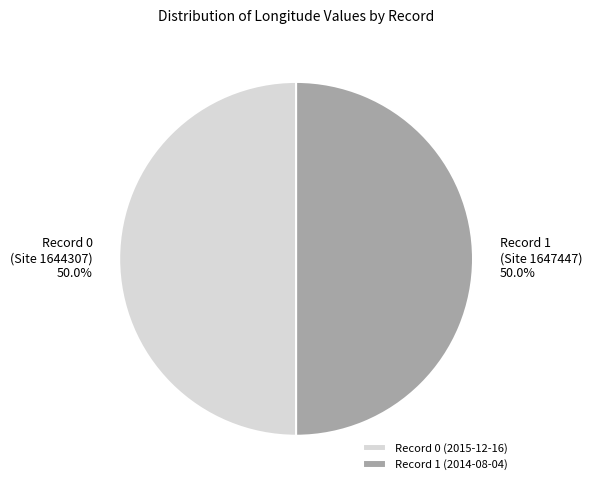

Combined, what portion of the pie is Record 0 (Site 1644307) and Record 1 (Site 1647447)?

100.0%